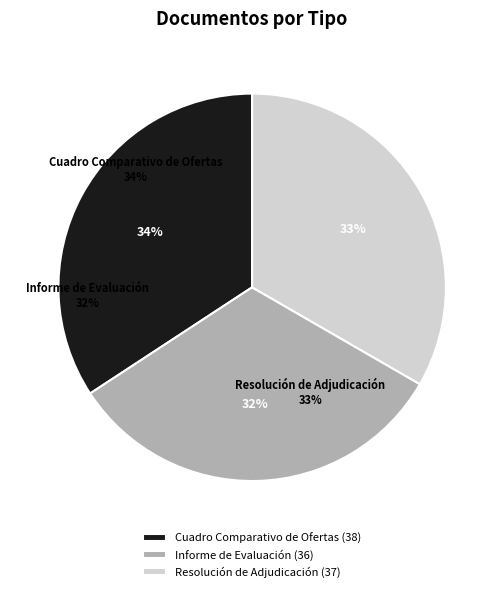

Is there a majority slice in this chart?

No